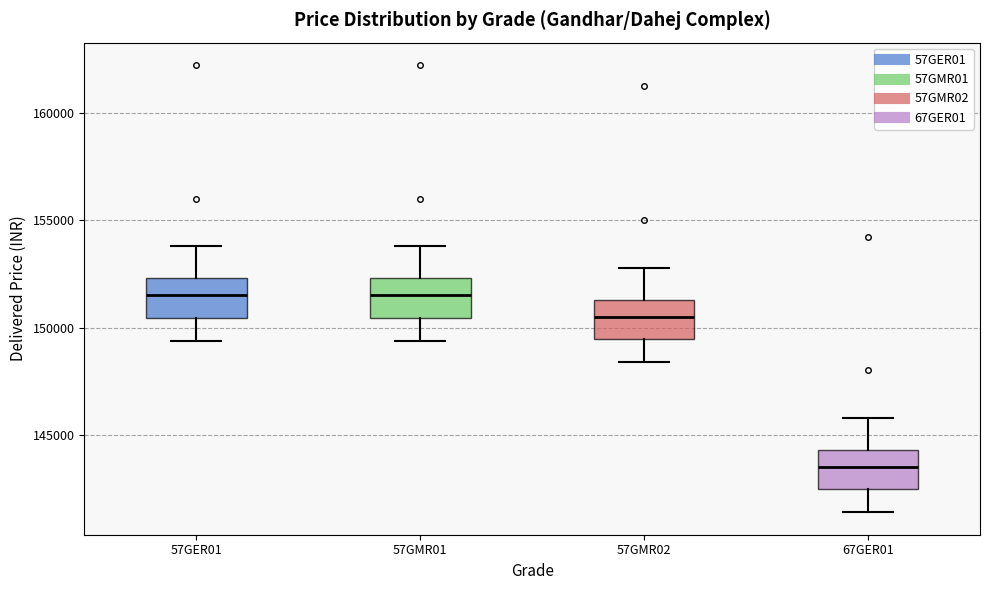

Reading left to right, read every box against the y-axis: the position of its median line, the range the box covers, and the ends of its whiskers. The values are not printed on the chart, so give them approximately, as read against the axis.

57GER01: median 151500, box 150500 to 152500, whiskers 149500 to 154000
57GMR01: median 151500, box 150500 to 152500, whiskers 149500 to 154000
57GMR02: median 150500, box 149500 to 151500, whiskers 148500 to 153000
67GER01: median 143500, box 142500 to 144500, whiskers 141500 to 146000